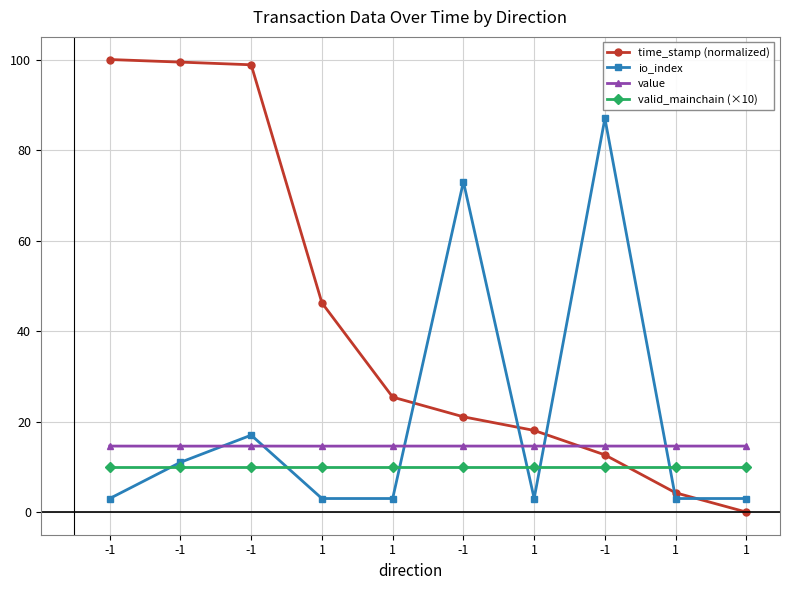

True or false: io_index has more than 2 points higher than both neighbors.

True